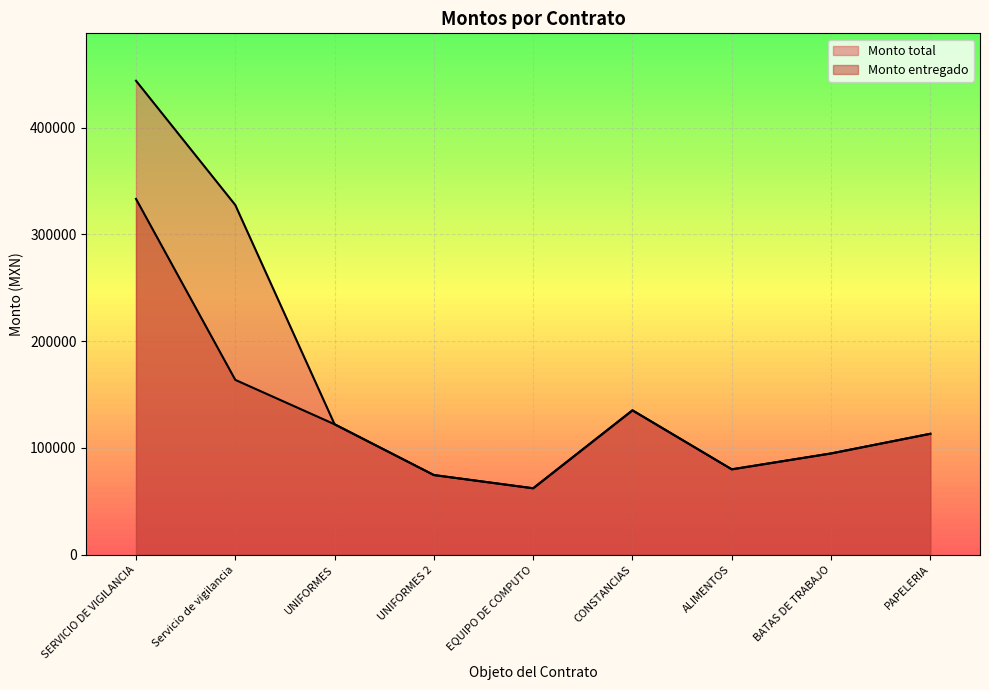

Which has a higher value, EQUIPO DE COMPUTO or CONSTANCIAS?

CONSTANCIAS